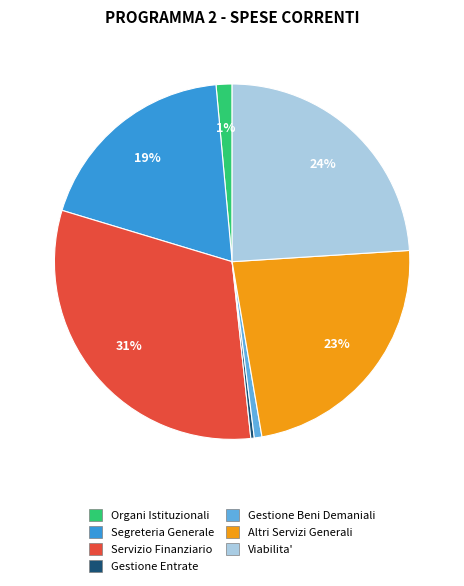

How many segments does this pie chart have?

7